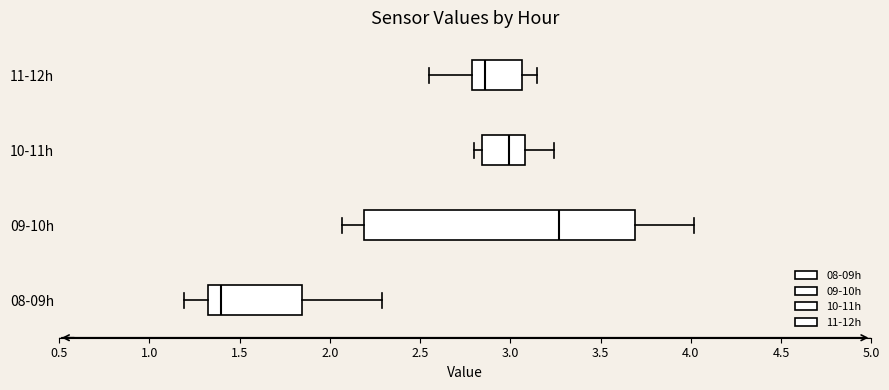

Reading bottom to top, read every box against the x-axis: the position of its median line, the range the box covers, and the ends of its whiskers. The values are not printed on the chart, so give them approximately, as read against the axis.

08-09h: median 1.40, box 1.35 to 1.85, whiskers 1.20 to 2.30
09-10h: median 3.25, box 2.20 to 3.70, whiskers 2.05 to 4.00
10-11h: median 3.00, box 2.85 to 3.10, whiskers 2.80 to 3.25
11-12h: median 2.85, box 2.80 to 3.05, whiskers 2.55 to 3.15